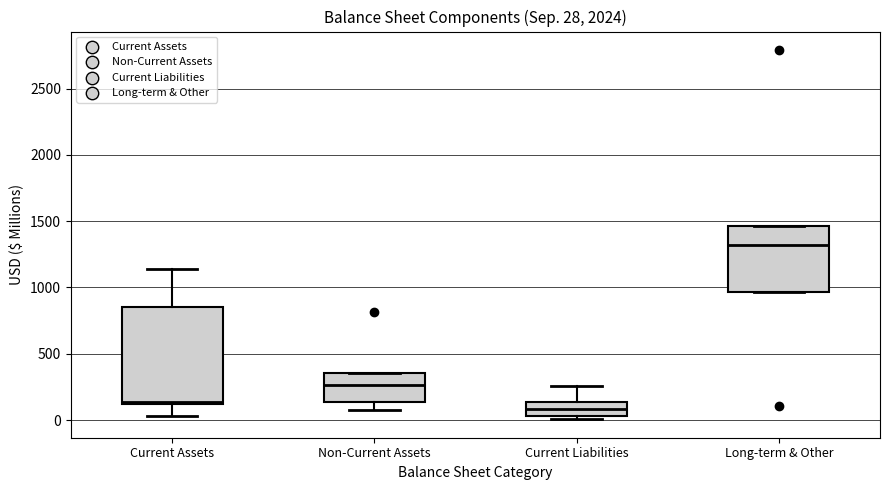

Which box is the tallest, from its lower edge to its upper edge?

Current Assets